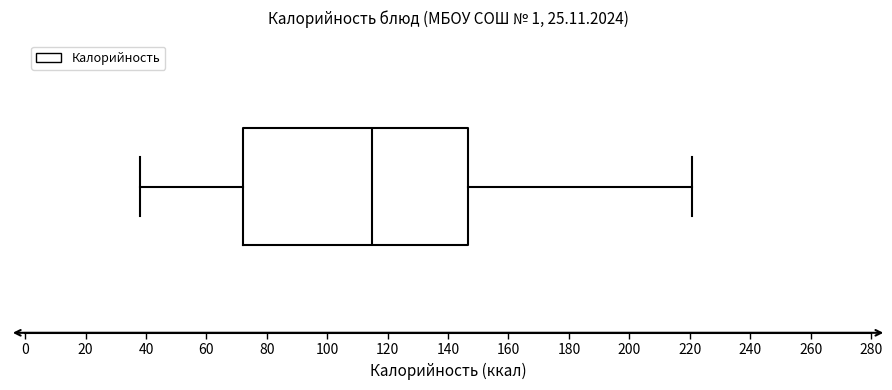

Transcribe this box plot: give where the median line is, the range the box spans, and where the two whiskers end, as read against the x-axis. The values are not printed on the chart, so give them approximately, as read against the axis.

median 114, box 72 to 146, whiskers 38 to 220